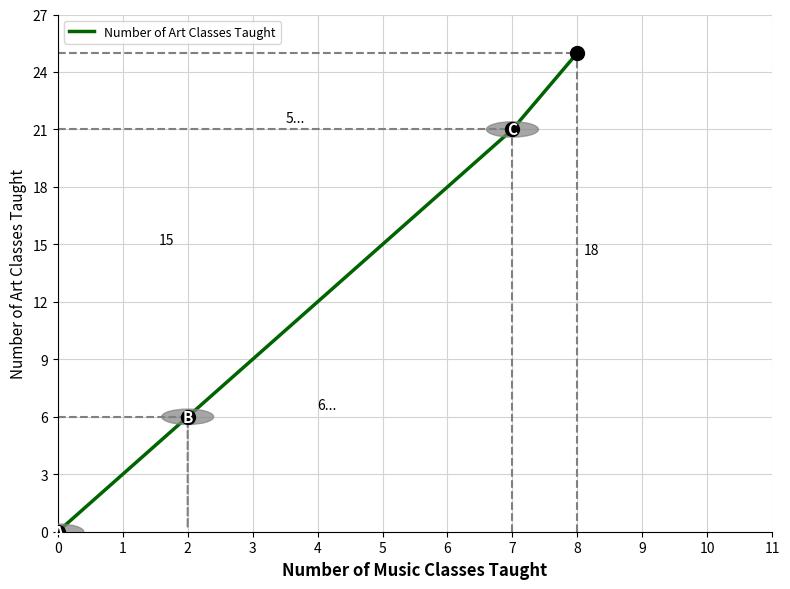

Count the values in the range 6 to 25.

3